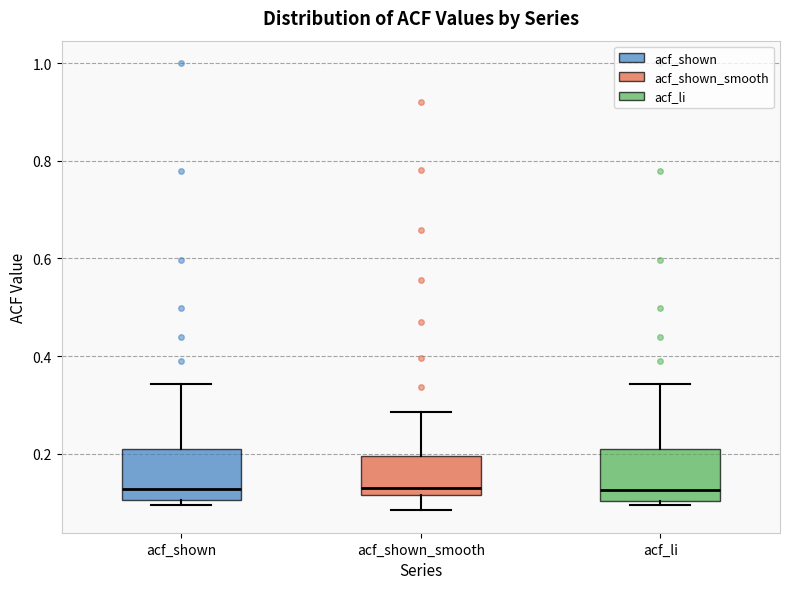

Reading left to right, read every box against the y-axis: the position of its median line, the range the box covers, and the ends of its whiskers. The values are not printed on the chart, so give them approximately, as read against the axis.

acf_shown: median 0.12, box 0.10 to 0.22, whiskers 0.10 (just below the box's lower edge) to 0.34
acf_shown_smooth: median 0.14, box 0.12 to 0.20, whiskers 0.08 to 0.28
acf_li: median 0.12, box 0.10 to 0.22, whiskers 0.10 (just below the box's lower edge) to 0.34